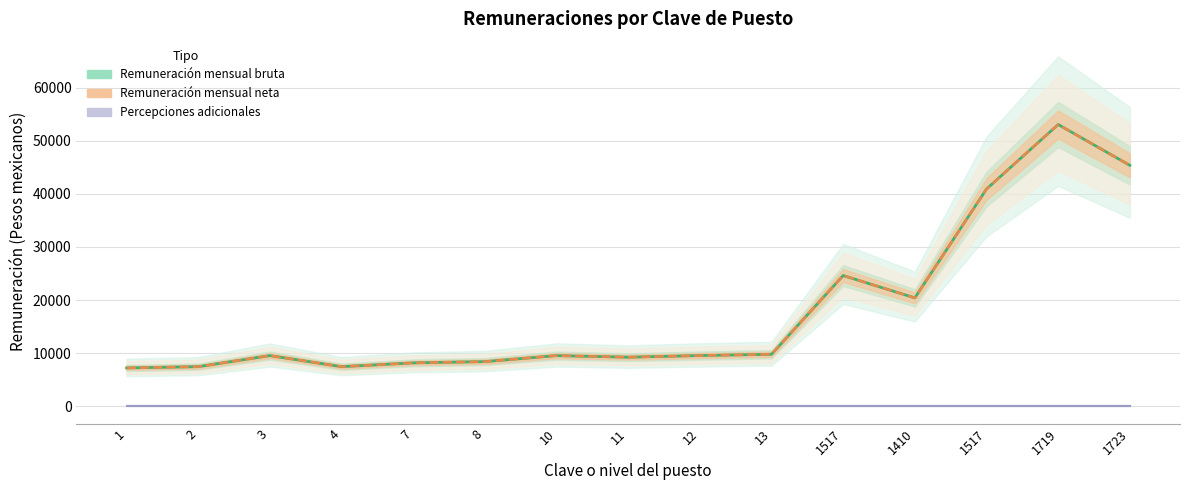

Which has a higher value, 4 or 12?

12